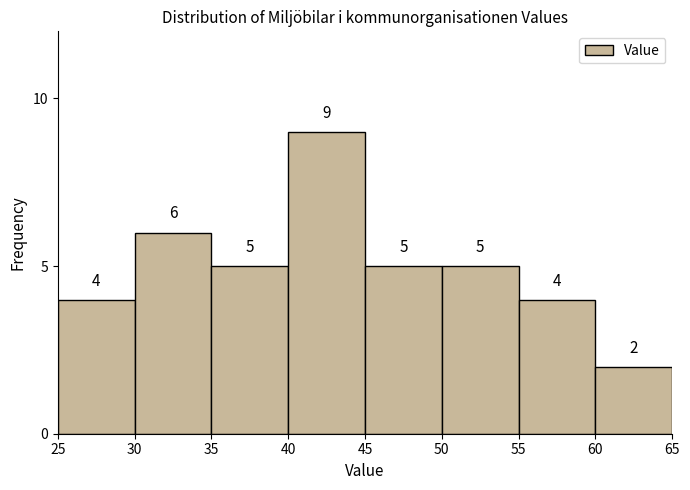

Reading left to right, transcribe this chart: for each bar, give the range it covers on the x-axis and its height.

25 to 30: 4
30 to 35: 6
35 to 40: 5
40 to 45: 9
45 to 50: 5
50 to 55: 5
55 to 60: 4
60 to 65: 2